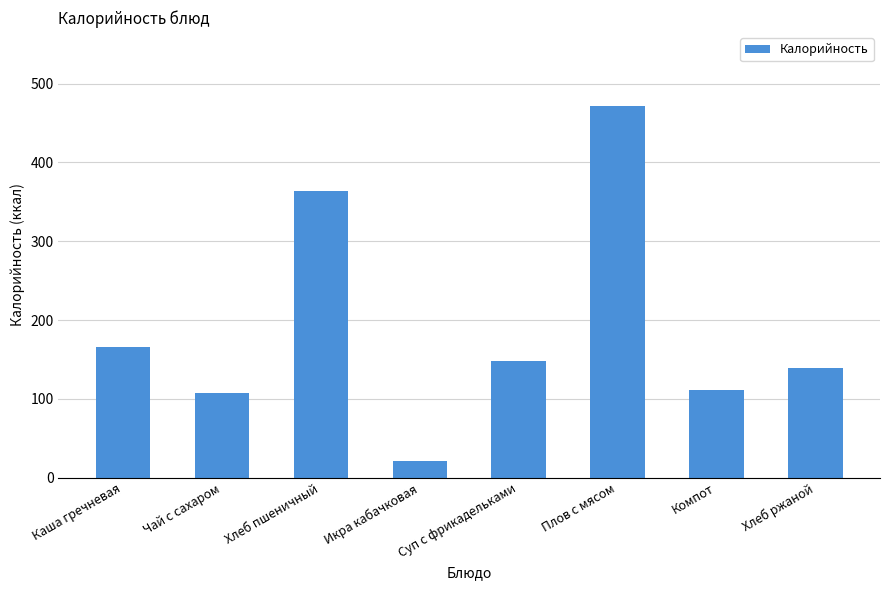

True or false: the data shows 108.0 at Чай с сахаром.

True